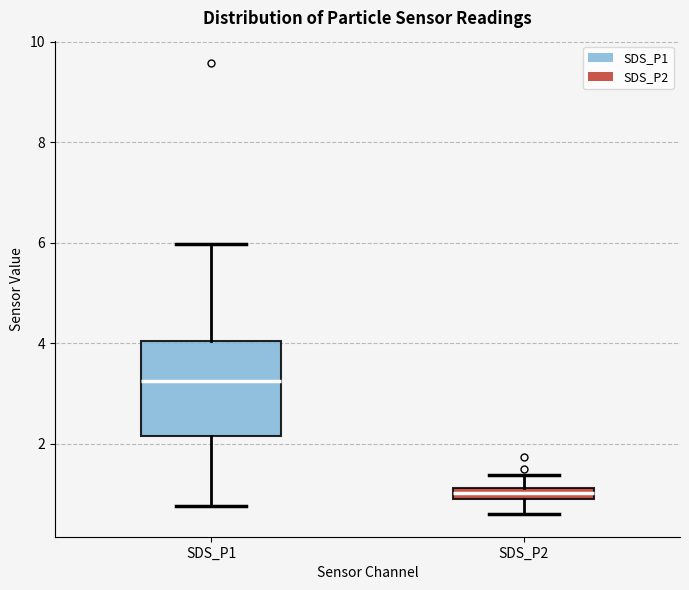

Which box's median line is the highest?

SDS_P1